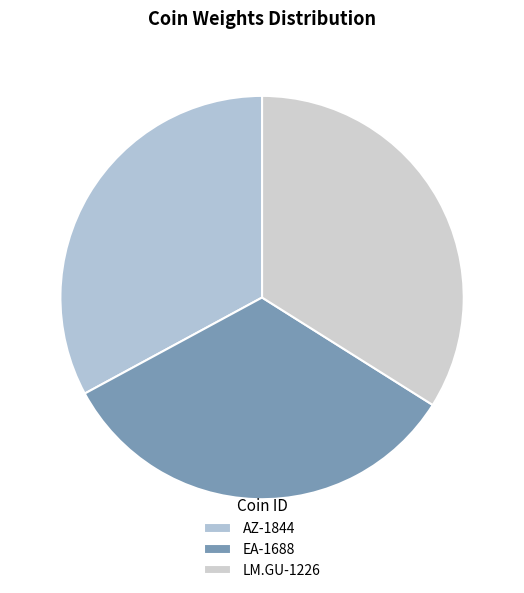

Does EA-1688 account for over 50% of the chart?

No